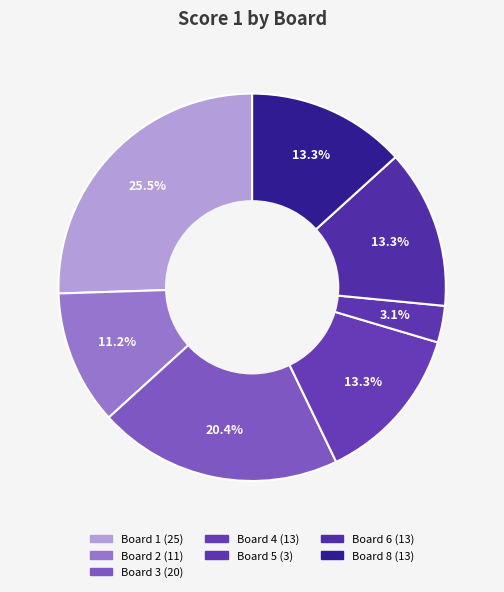

Is there a majority slice in this chart?

No